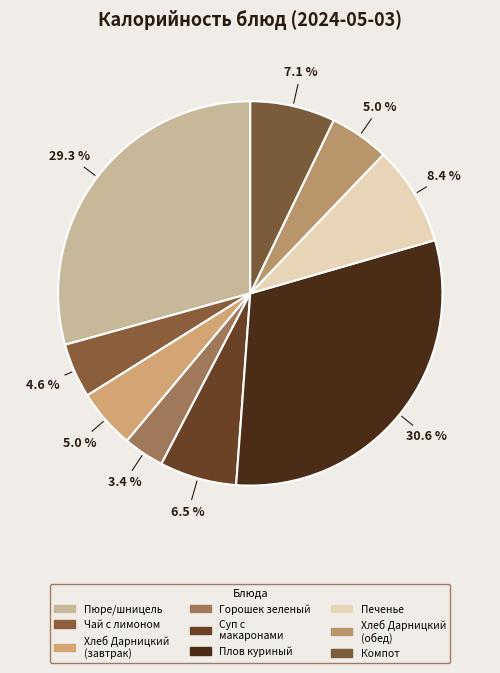

Rank the categories by value from lowest to highest.

Горошек зеленый, Чай с лимоном, Хлеб Дарницкий (завтрак), Хлеб Дарницкий (обед), Суп с макаронами, Компот из свежих фруктов, Печенье, Картофельное пюре/шницель куриный, Плов из куриного филе